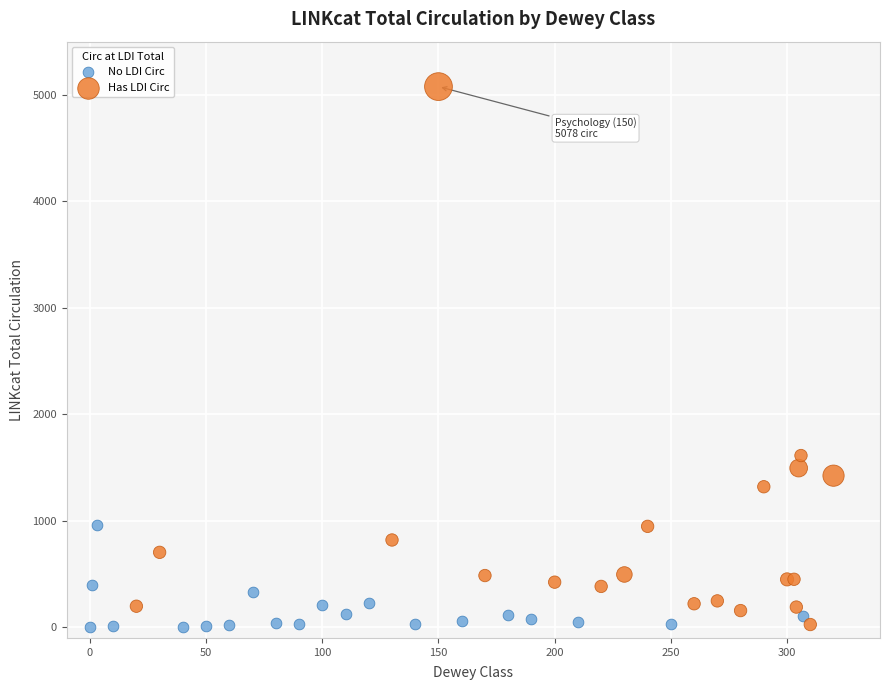

Which series contains the highest Y value?

Has LDI Circ